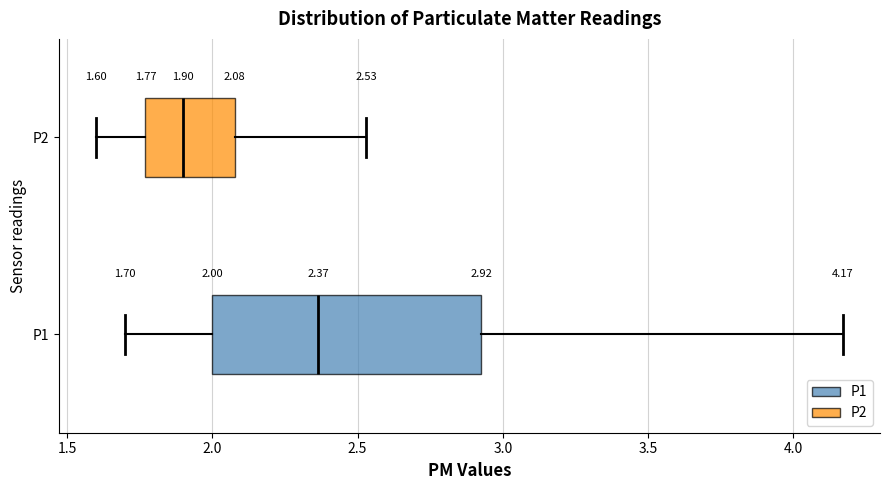

Which box is the widest, from its left edge to its right edge?

P1